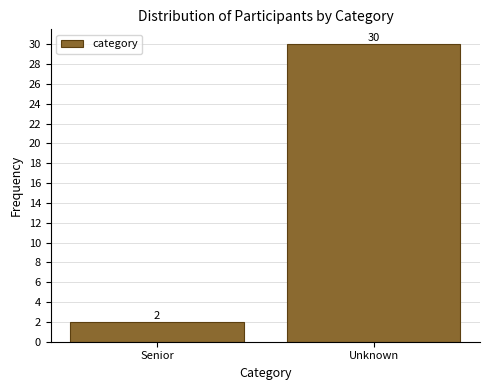

Reading right to left, what are all the values shown in this chart?

30	2